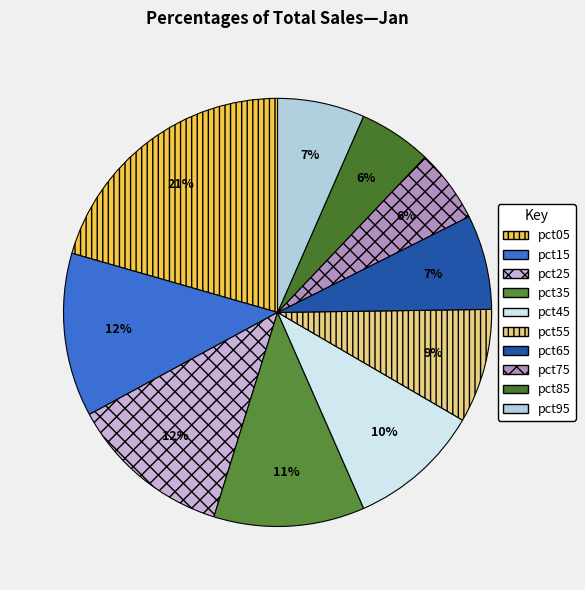

How many slices are in this pie chart?

10